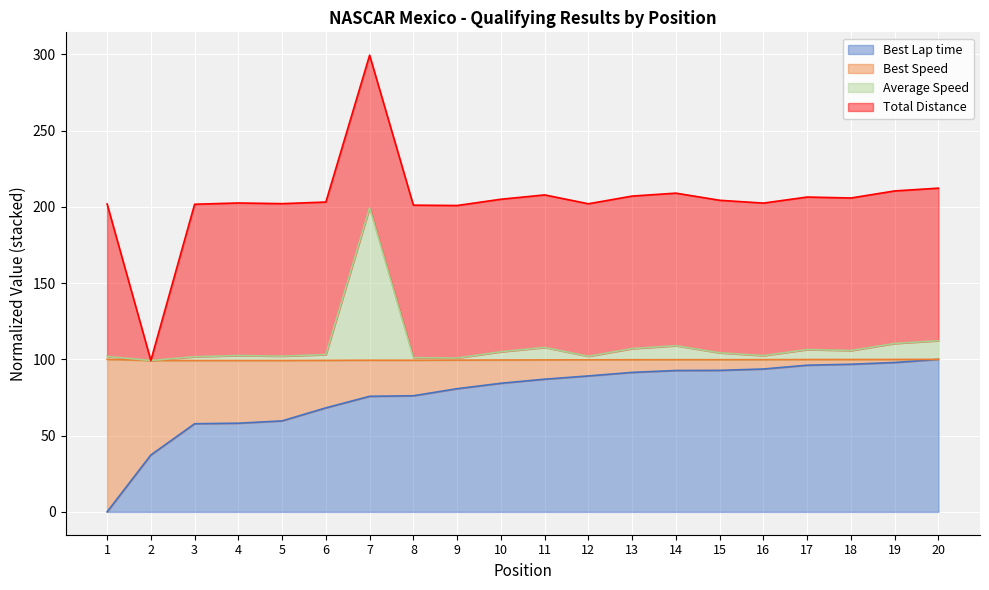

Between 6 and 19, which is larger?

19